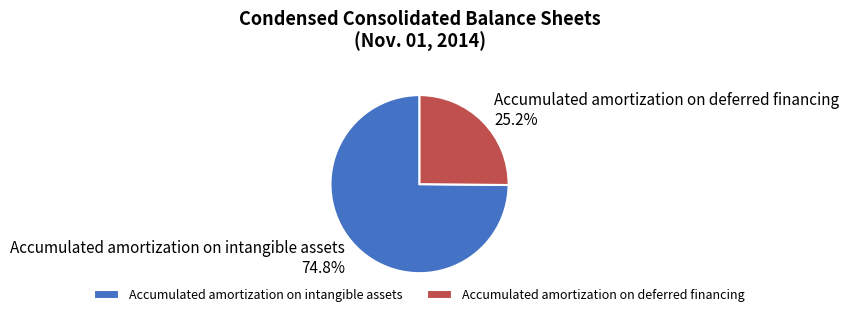

Which slice is the largest?

Accumulated amortization on intangible assets